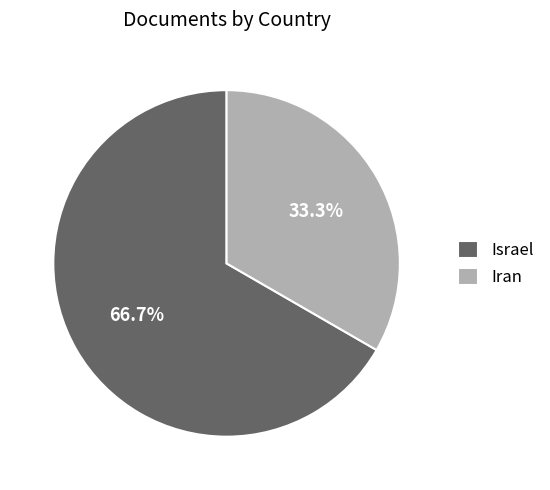

To the nearest percent, what is the combined percentage of Israel and Iran?

100%